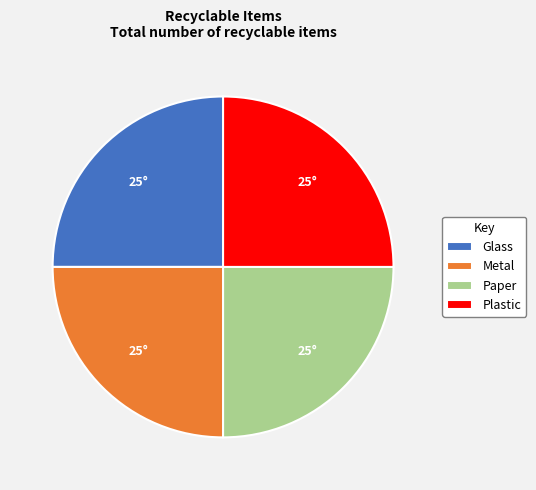

What is the ratio of the value at Glass to the value at Paper?

1.0